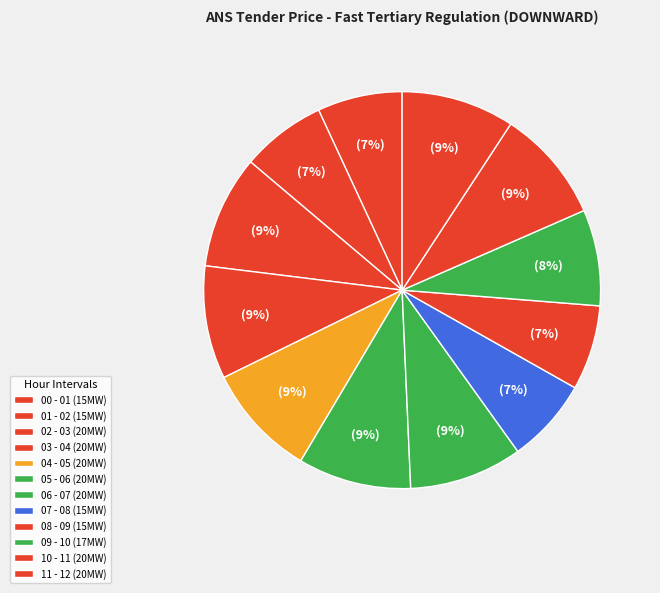

Is it true that 08 - 09 is 7% of the pie?

True